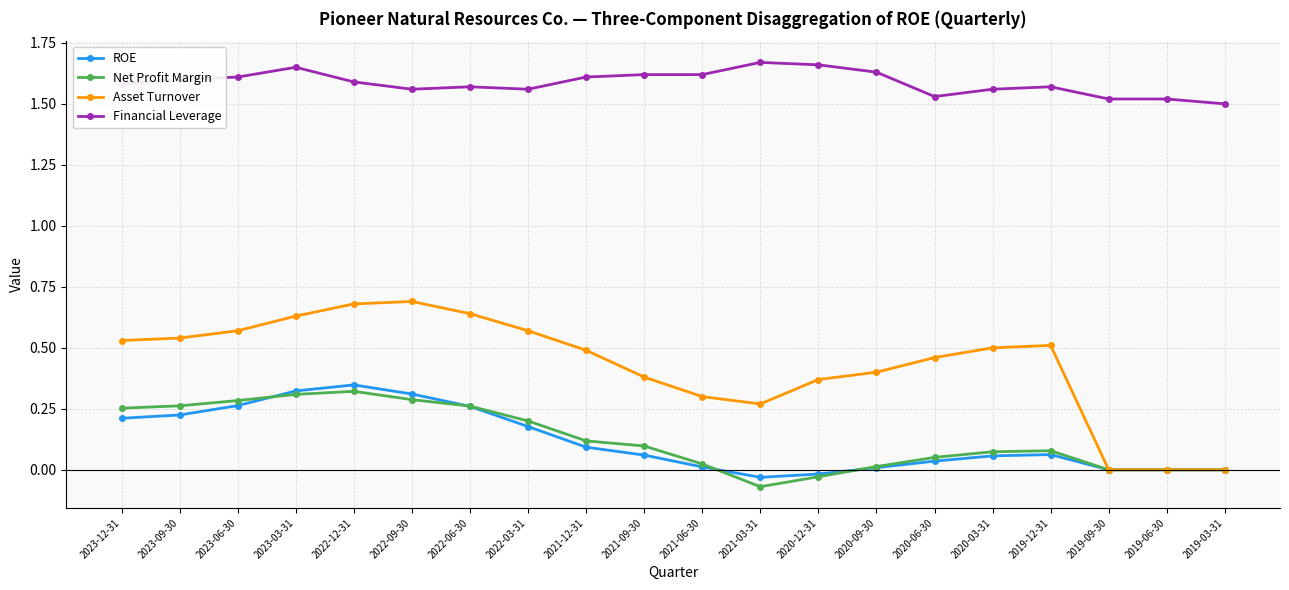

Which series has the largest total across all categories?

Financial Leverage